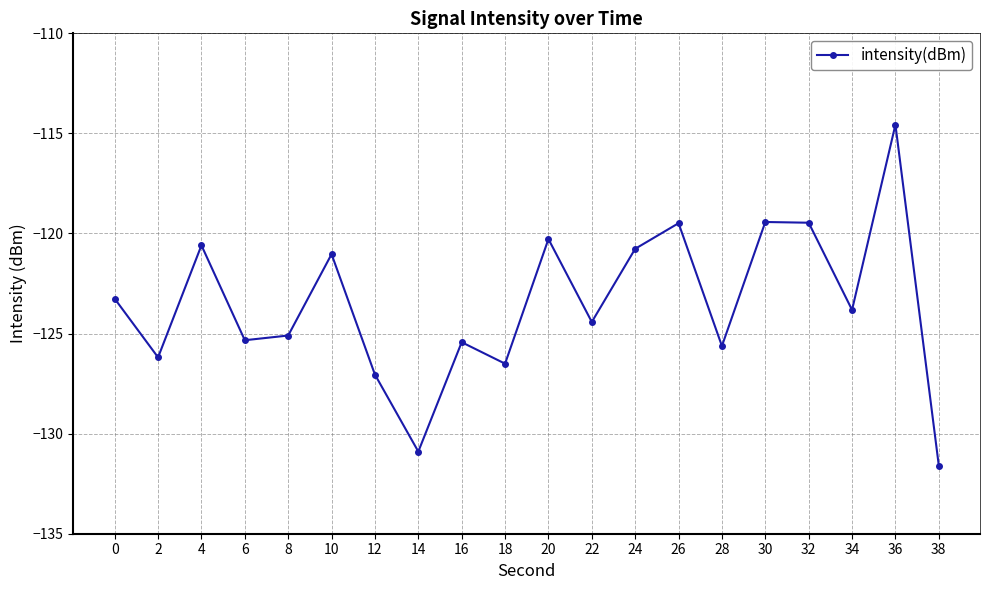

What is the average value?

-123.5